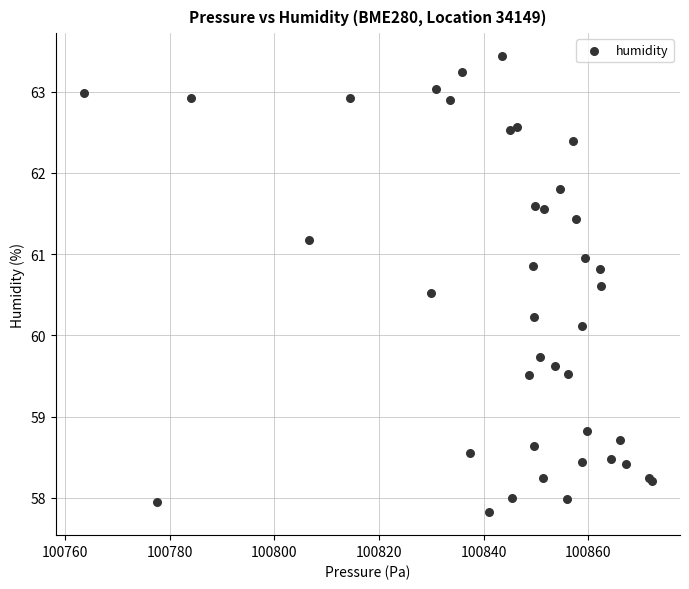

What Y value in the scatter plot is closest to 60?

60.1